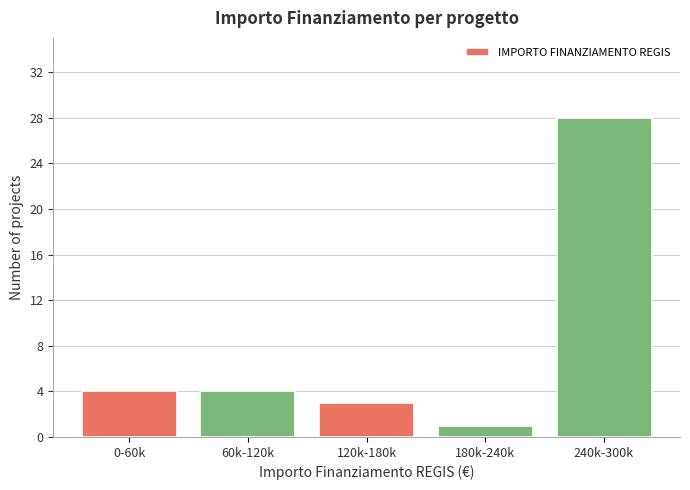

Reading left to right, transcribe all the data shown in this chart.

4	4	3	1	28